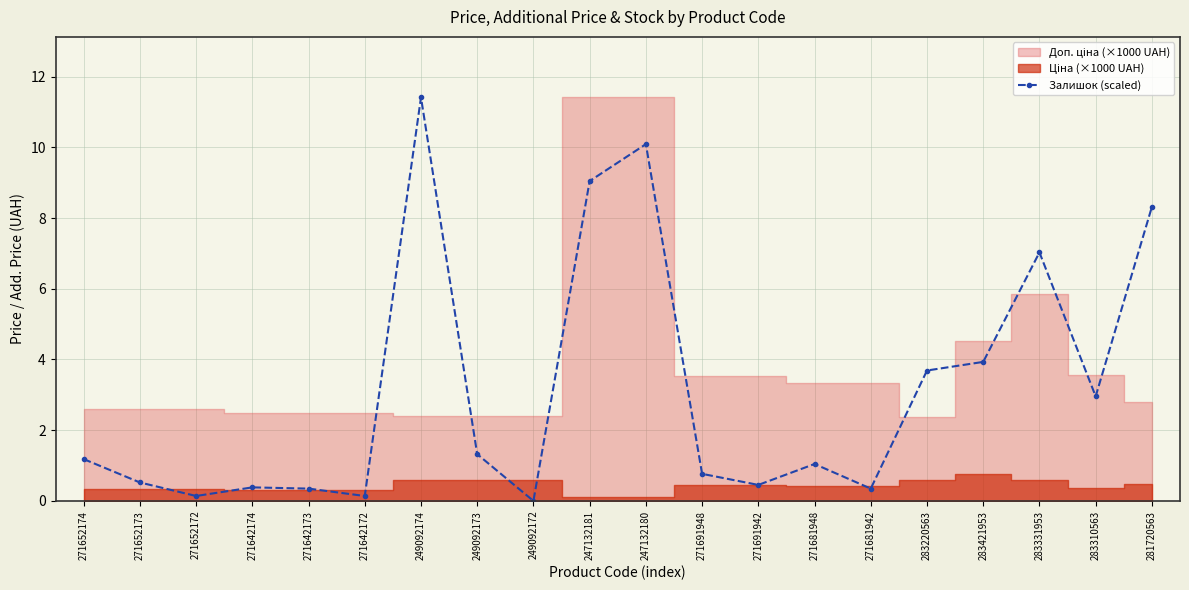

The chart shows a value of 0.4 at 271642174. True or false?

True